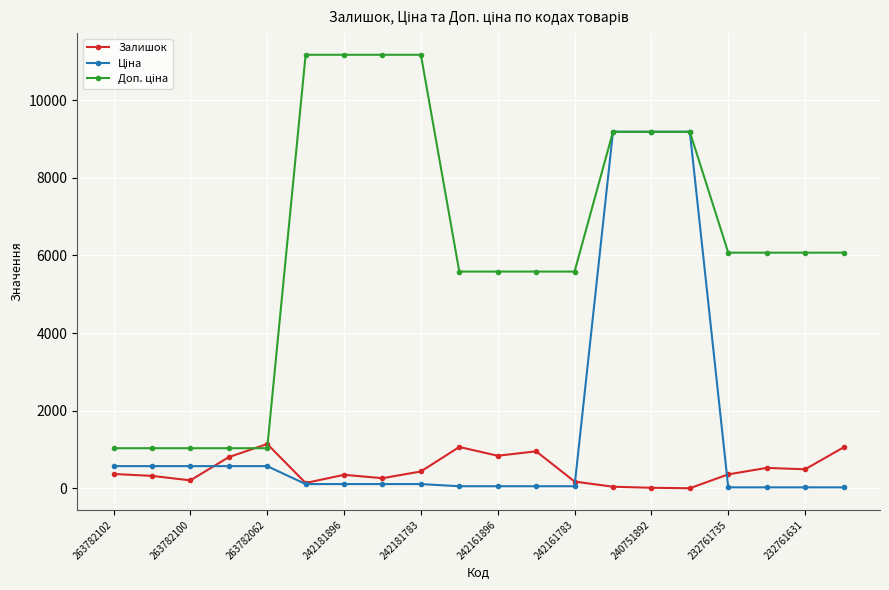

At how many categories does at least one series exceed 4852?

15